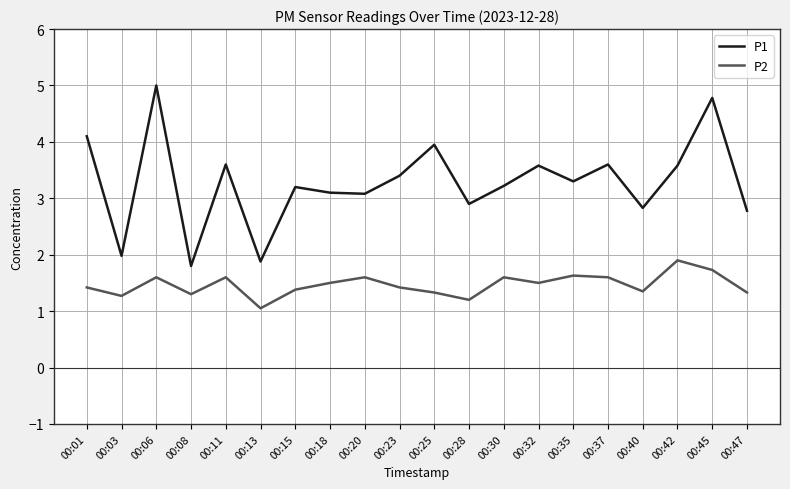

Which series has the largest range (max minus min)?

P1